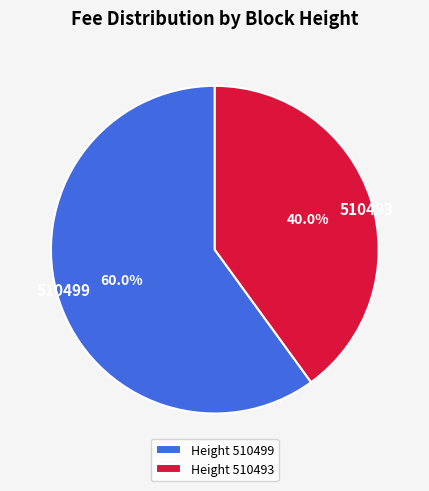

How many segments does this pie chart have?

2